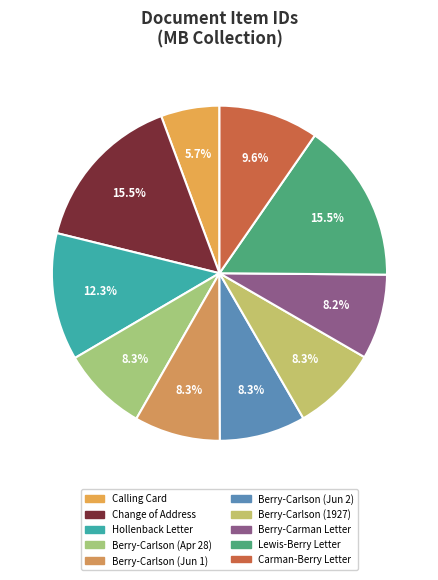

What is the largest slice in the pie chart?

Change of address card for Arthur Curtiss James